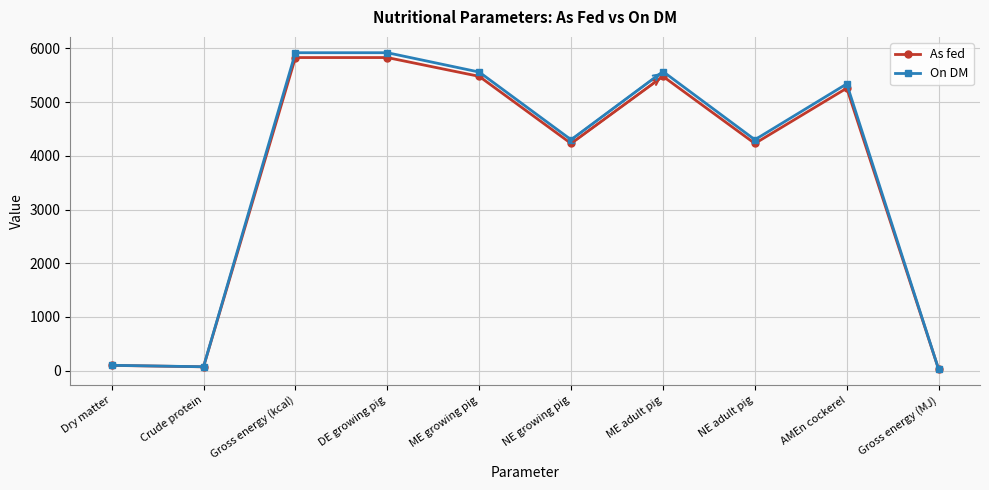

What is the approximate value of As fed at NE growing pig?

4230.0